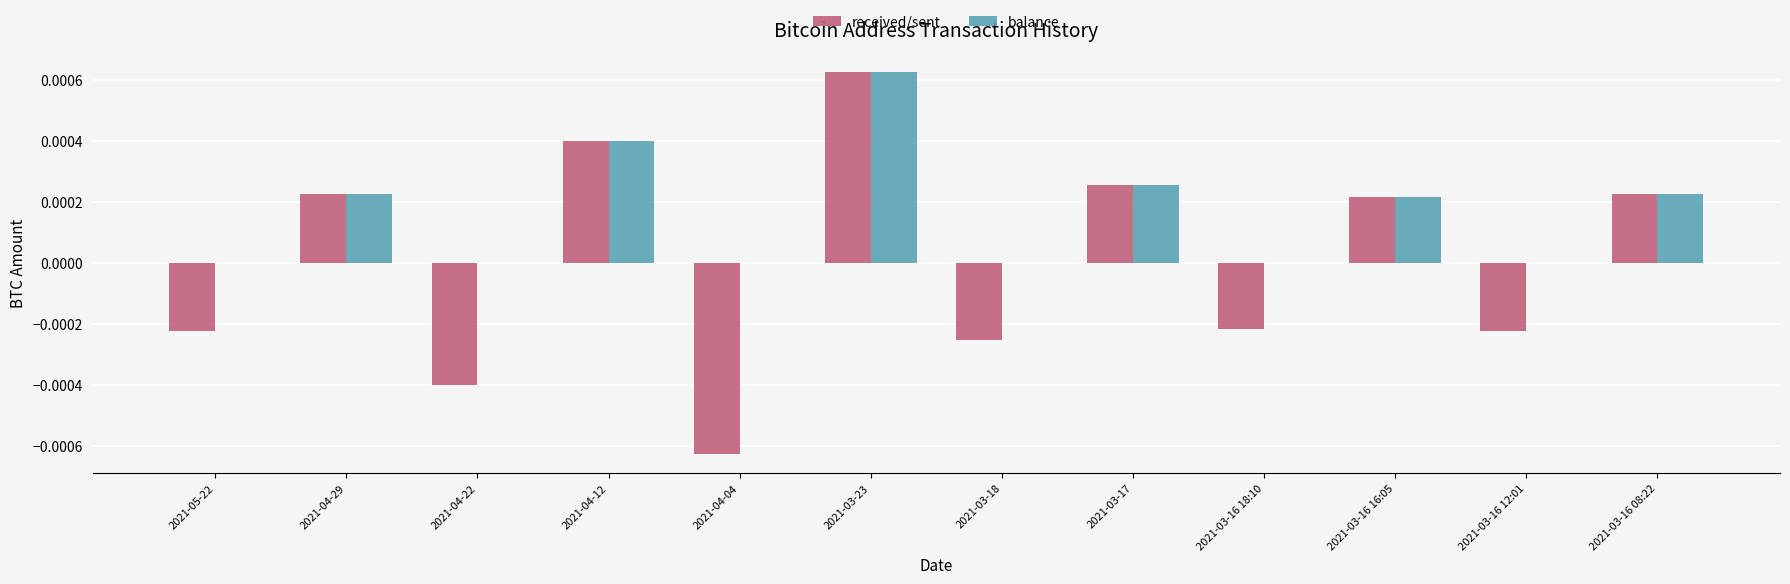

Which series has the largest total across all categories?

balance